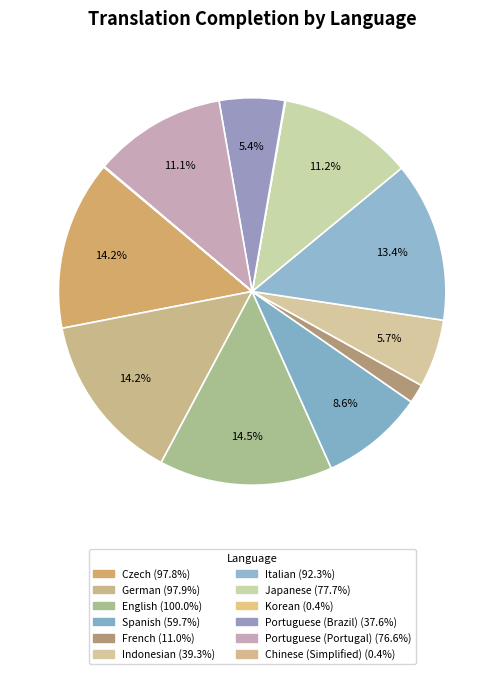

How many segments does this pie chart have?

12